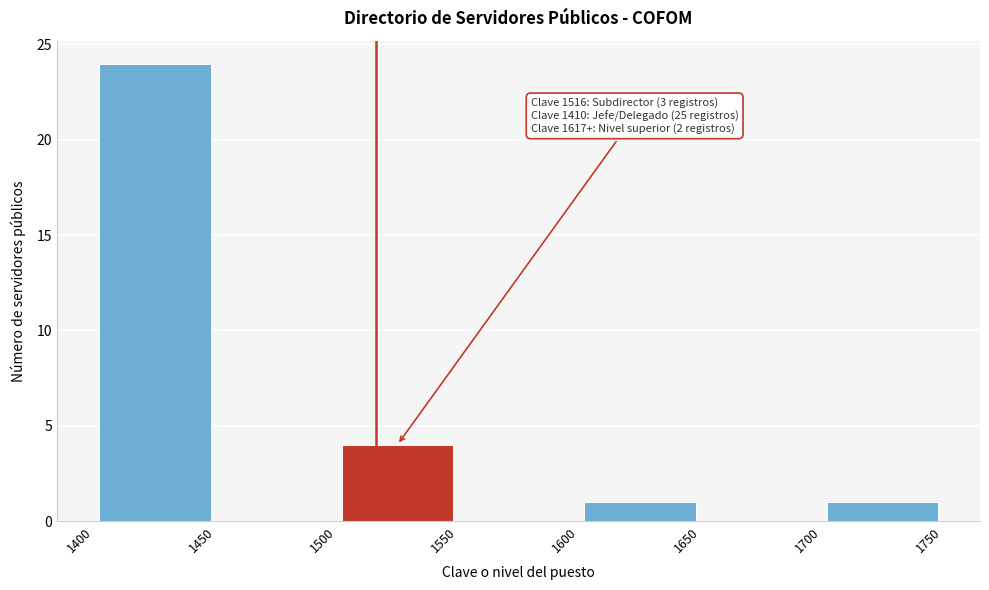

Over which range of the x-axis is the bar tallest?

1400 to 1450